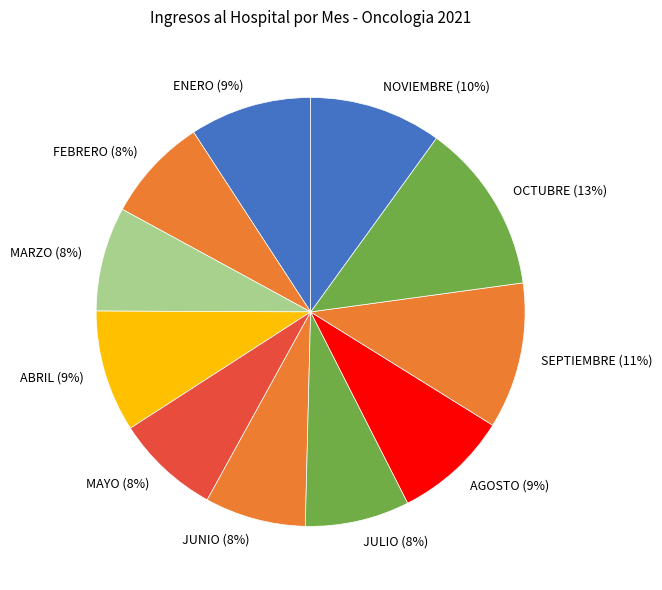

Between ENERO and MARZO, which is larger?

ENERO